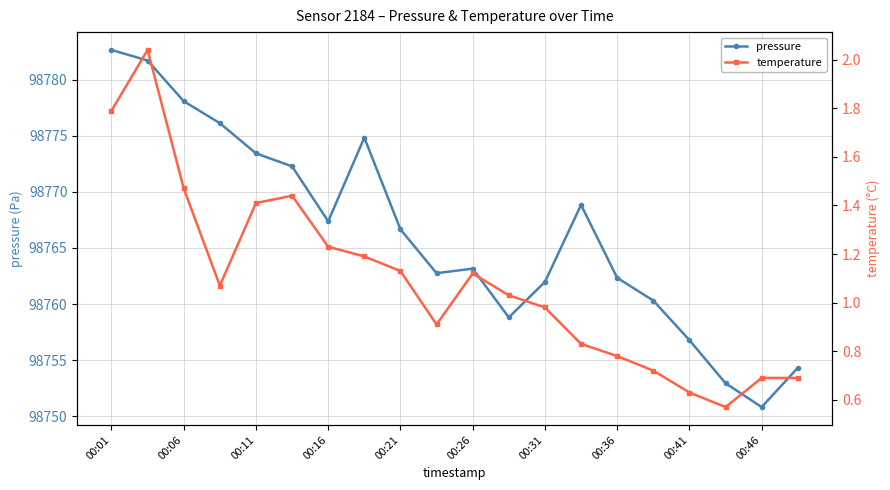

How many lines are shown in the chart?

2